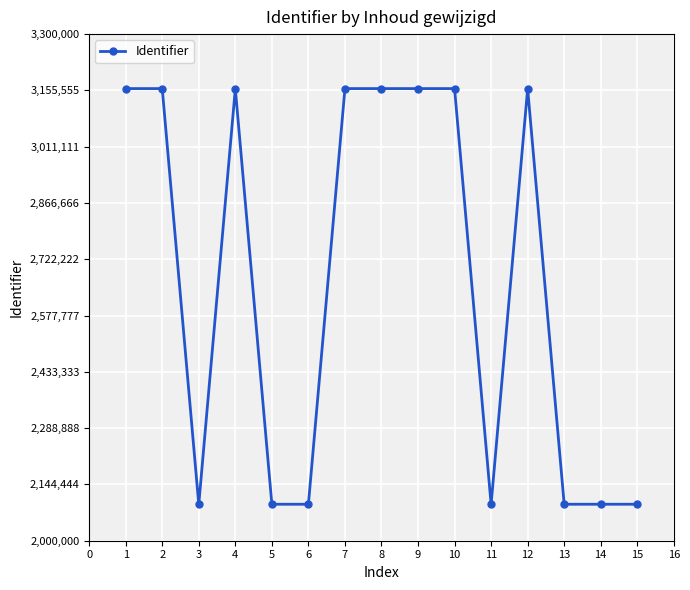

True or false: the data has more than 0 interior local peaks.

True